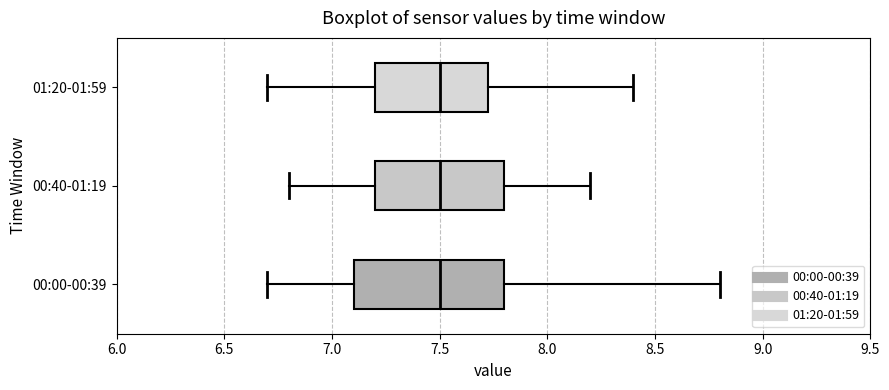

Comparing the boxes themselves (not the whiskers), which one is the widest?

00:00-00:39